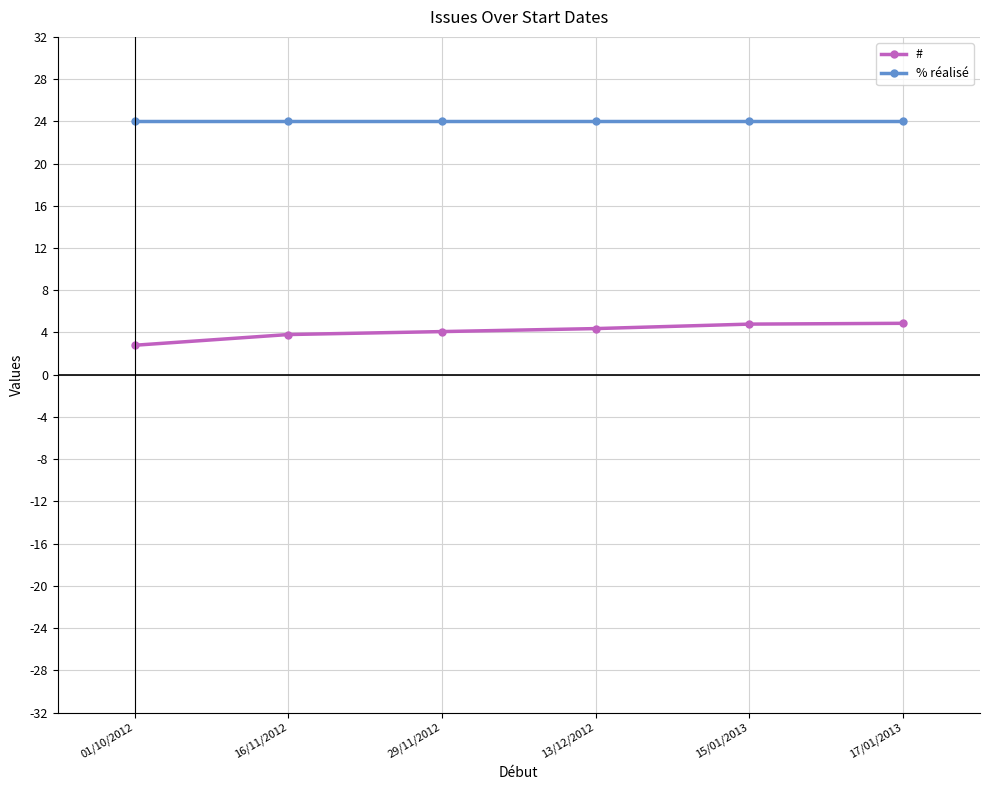

True or false: # and % réalisé cross at least once.

False